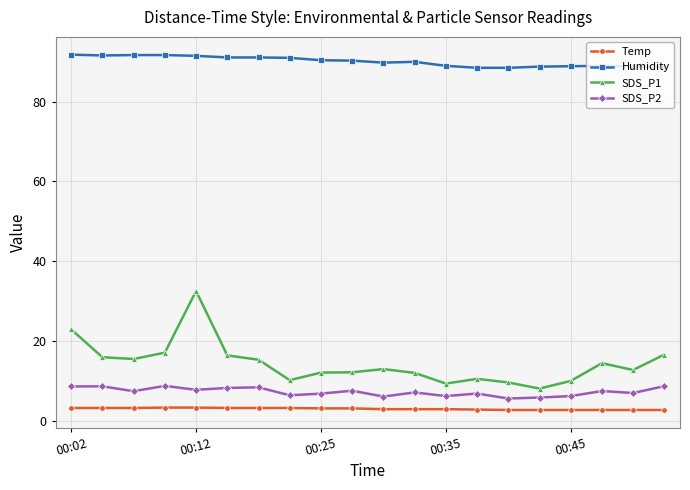

What is the maximum value shown in the chart?

91.8